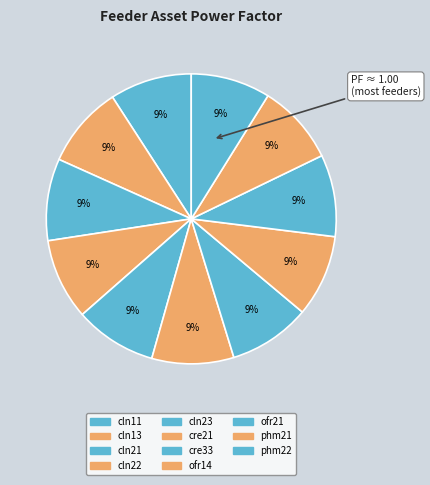

What percentage is the cln23 slice, to the nearest percent?

9%